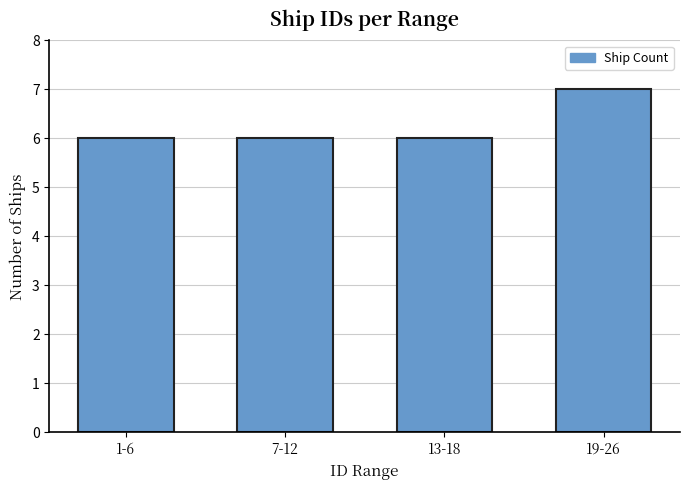

Reading left to right, extract all data points from this chart.

1-6=6	7-12=6	13-18=6	19-26=7